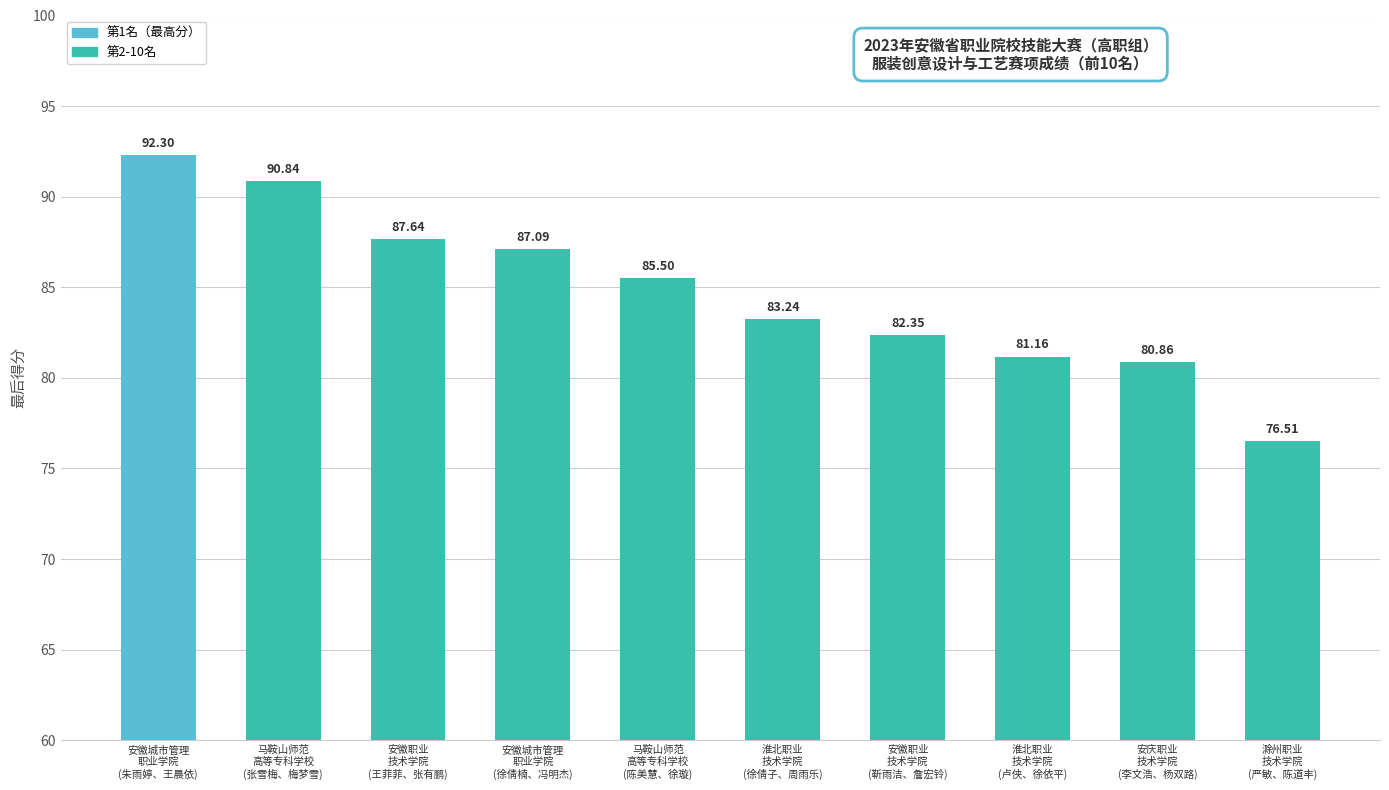

List the labels in order of value, largest first.

安徽城市管理
职业学院
(朱雨婷、王晨依), 马鞍山师范
高等专科学校
(张雪梅、梅梦雪), 安徽职业
技术学院
(王菲菲、张有鹏), 安徽城市管理
职业学院
(徐倩楠、冯明杰), 马鞍山师范
高等专科学校
(陈美慧、徐璇), 淮北职业
技术学院
(徐倩子、周雨乐), 安徽职业
技术学院
(靳雨洁、詹宏铃), 淮北职业
技术学院
(卢侠、徐依平), 安庆职业
技术学院
(李文浩、杨双路), 滁州职业
技术学院
(严敏、陈道丰)